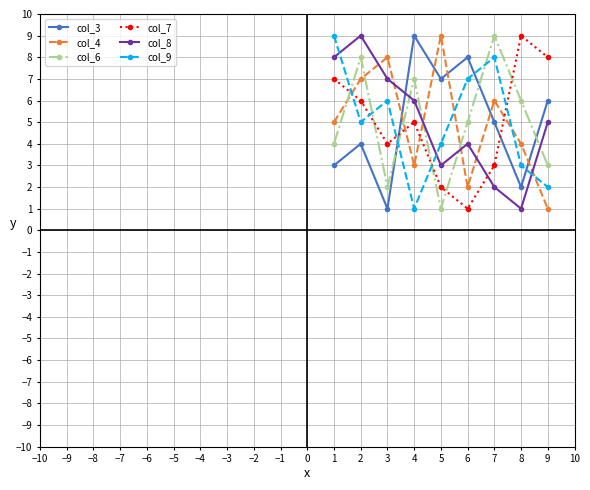

How many interior local peaks does the col_6 series have?

3